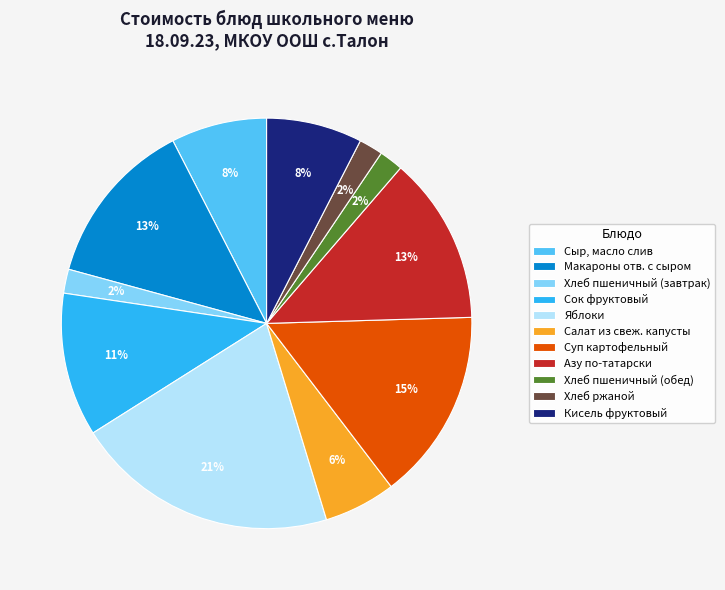

Is the sum of Макароны отв. с сыром and Хлеб ржаной greater than half?

No